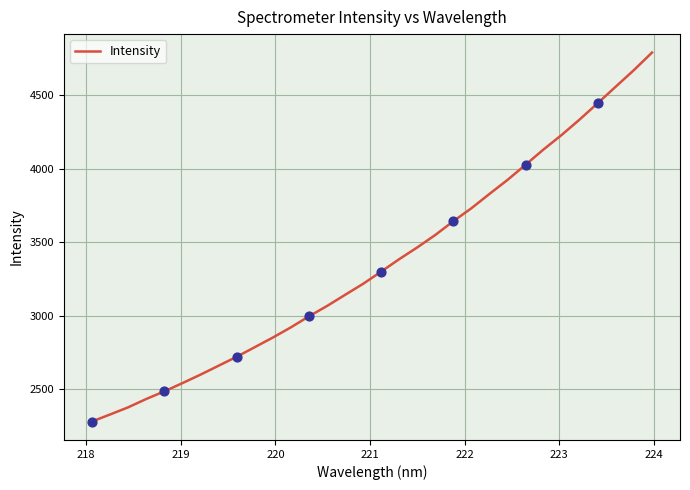

What is the smallest value displayed?

2279.3